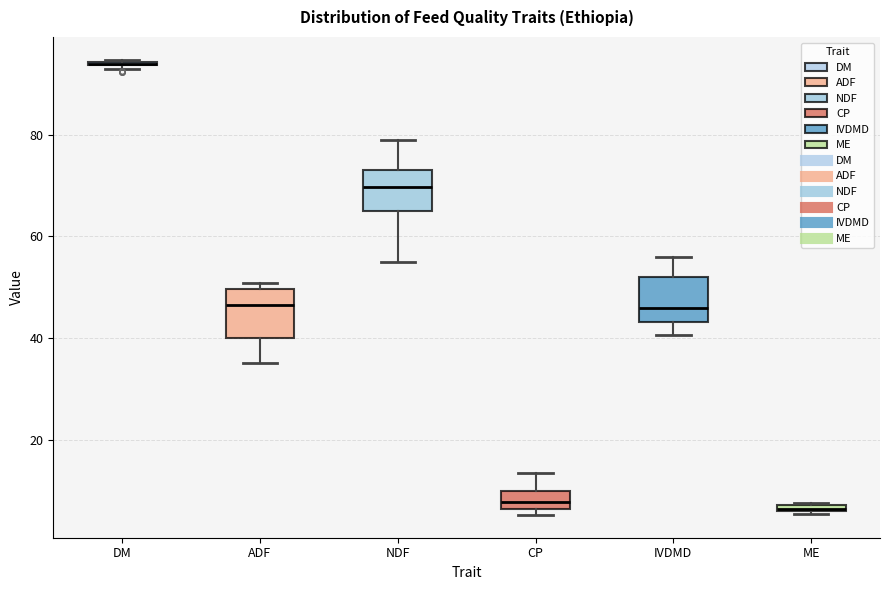

Where does the median line of the box for CP sit on the y-axis? The values are not printed on the chart, so give them approximately, as read against the axis.

8